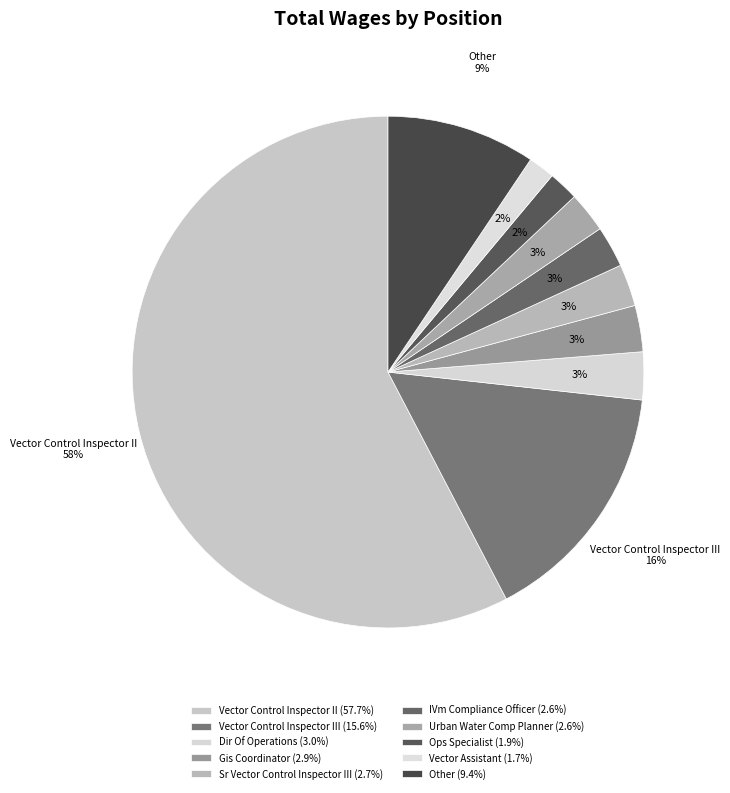

What is the largest slice in the pie chart?

Vector Control Inspector II